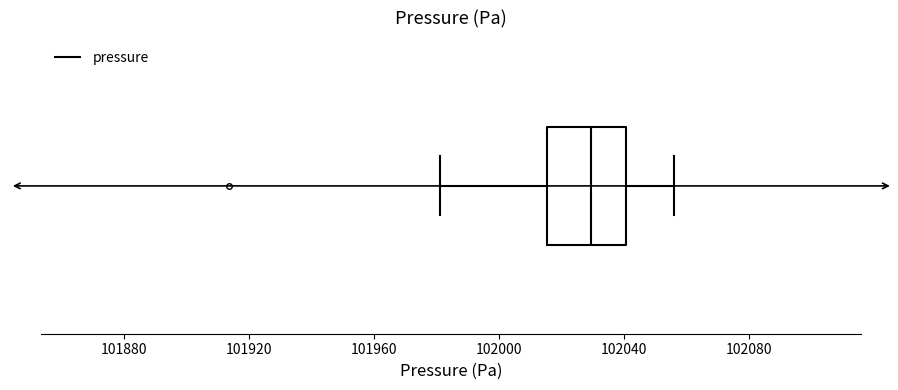

Transcribe this box plot: give where the median line is, the range the box spans, and where the two whiskers end, as read against the x-axis. The values are not printed on the chart, so give them approximately, as read against the axis.

median 102030, box 102015 to 102040, whiskers 101980 to 102055